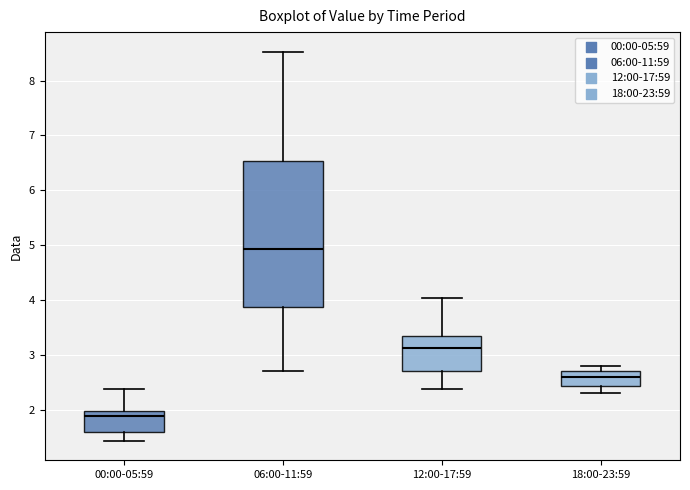

Reading left to right, transcribe this box plot: for each box, give where its median line is, the range the box spans, and where its two whiskers end, as read against the y-axis. The values are not printed on the chart, so give them approximately, as read against the axis.

00:00-05:59: median 1.9, box 1.6 to 2.0, whiskers 1.4 to 2.4
06:00-11:59: median 4.9, box 3.9 to 6.5, whiskers 2.7 to 8.5
12:00-17:59: median 3.1, box 2.7 to 3.4, whiskers 2.4 to 4.0
18:00-23:59: median 2.6, box 2.4 to 2.7, whiskers 2.3 to 2.8